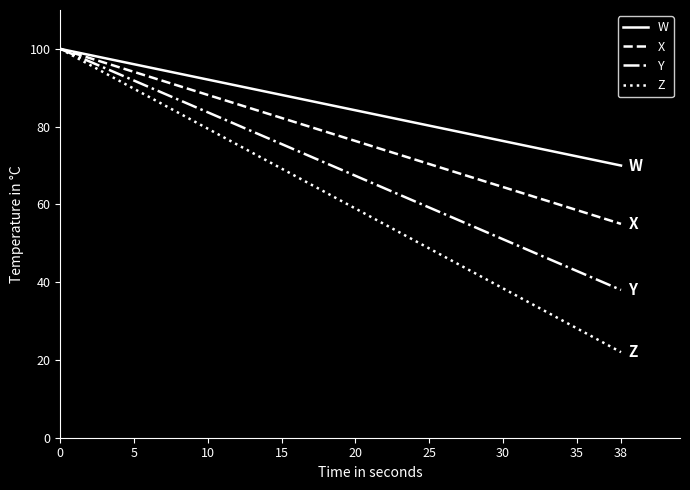

Which series has the widest spread of values?

Z